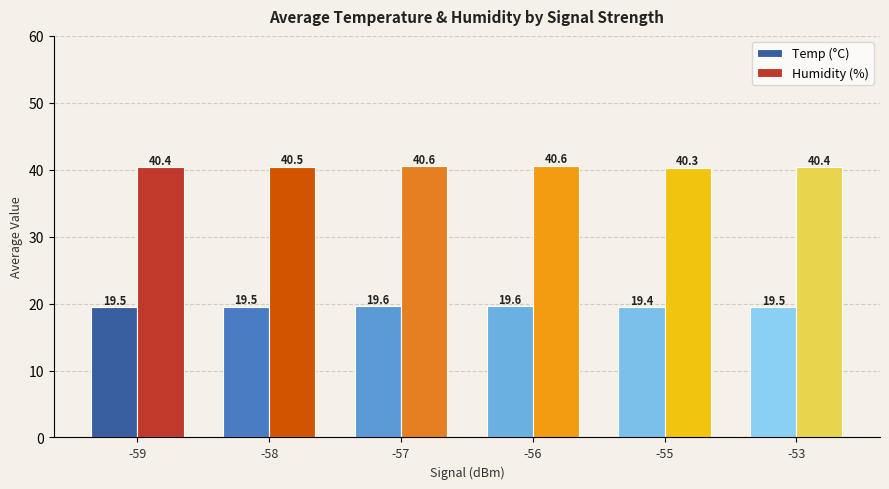

At how many categories does at least one series exceed 37?

6